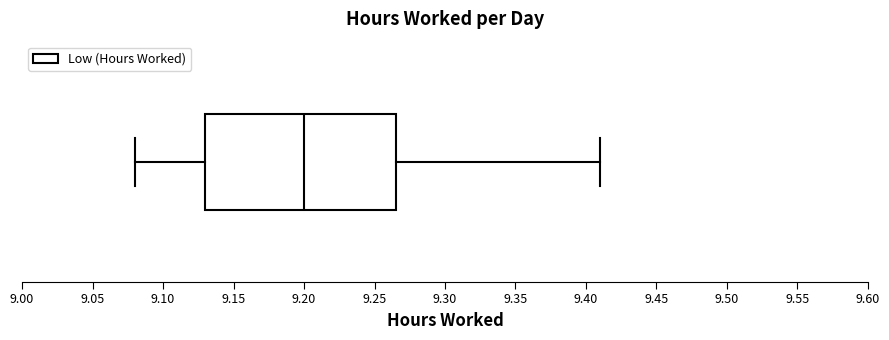

Where does the median line of the box sit on the x-axis? The values are not printed on the chart, so give them approximately, as read against the axis.

9.200